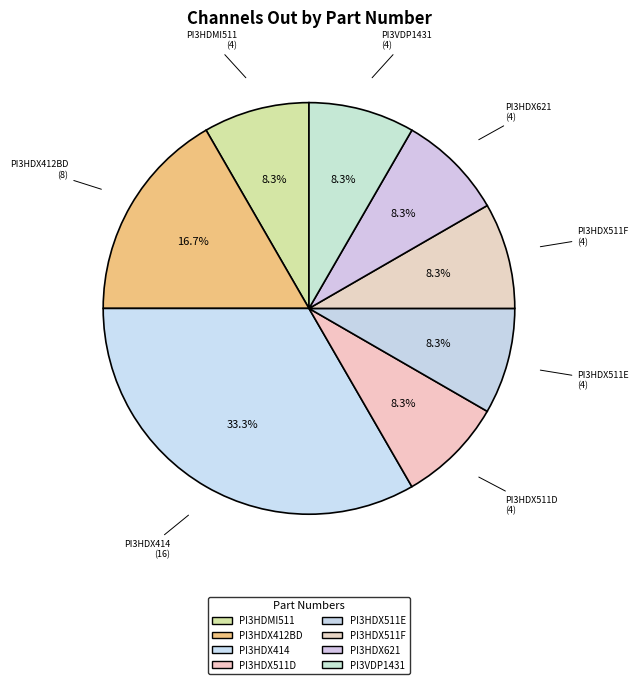

Approximately how many times larger is the value at PI3HDX621 compared to PI3VDP1431?

1.0